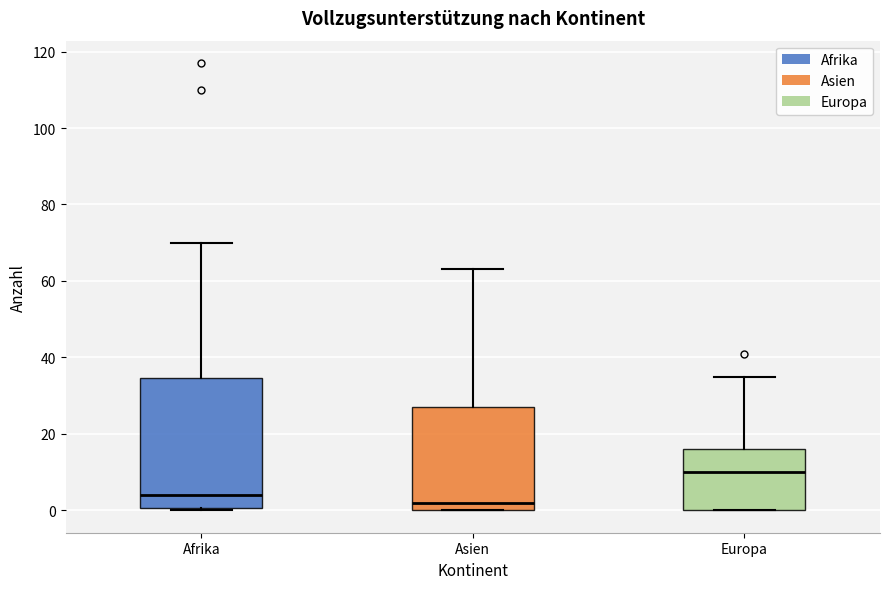

Which box has the lowest median line?

Asien